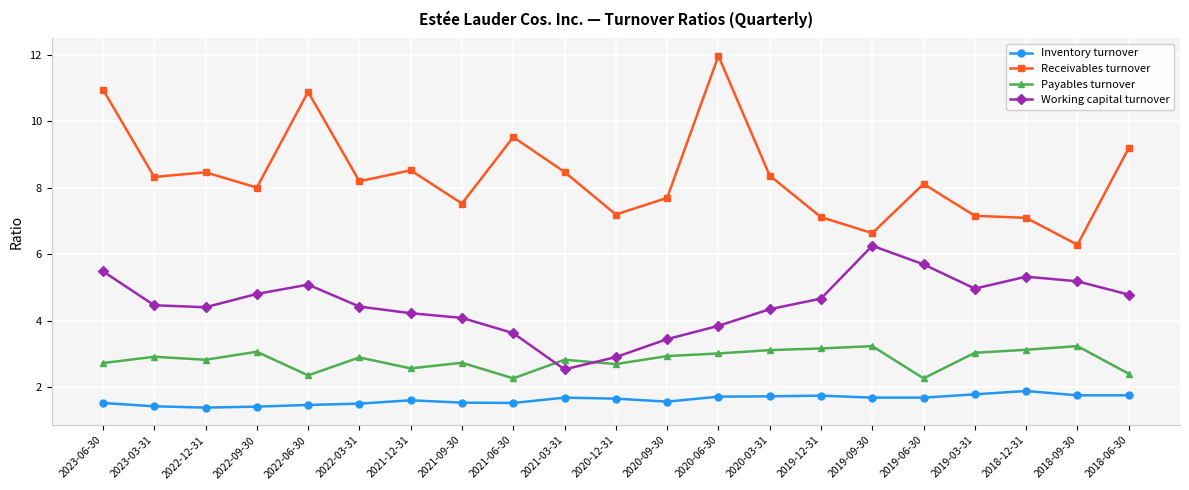

Which series has the largest total across all categories?

Receivables turnover